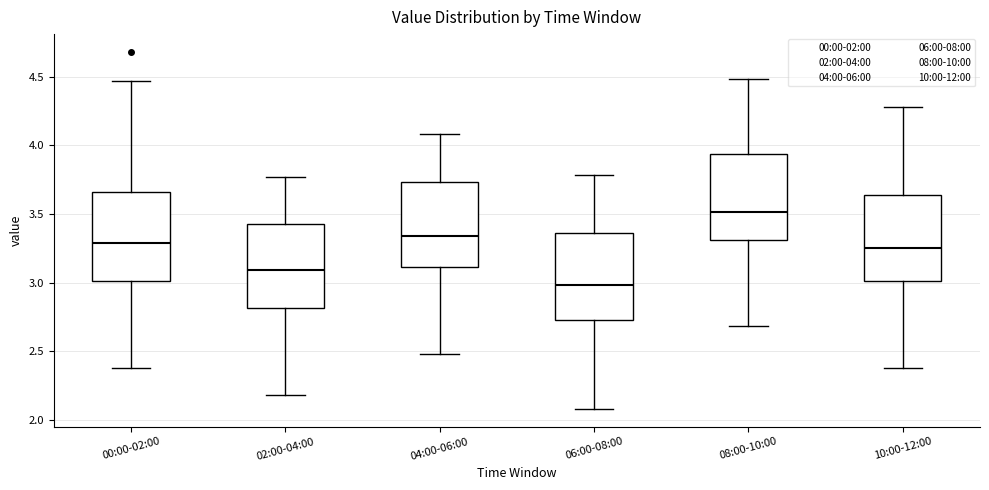

Reading left to right, read every box against the y-axis: the position of its median line, the range the box covers, and the ends of its whiskers. The values are not printed on the chart, so give them approximately, as read against the axis.

00:00-02:00: median 3.30, box 3.00 to 3.65, whiskers 2.40 to 4.45
02:00-04:00: median 3.10, box 2.80 to 3.45, whiskers 2.20 to 3.75
04:00-06:00: median 3.35, box 3.10 to 3.75, whiskers 2.50 to 4.10
06:00-08:00: median 3.00, box 2.75 to 3.35, whiskers 2.10 to 3.80
08:00-10:00: median 3.50, box 3.30 to 3.95, whiskers 2.70 to 4.50
10:00-12:00: median 3.25, box 3.00 to 3.65, whiskers 2.40 to 4.30